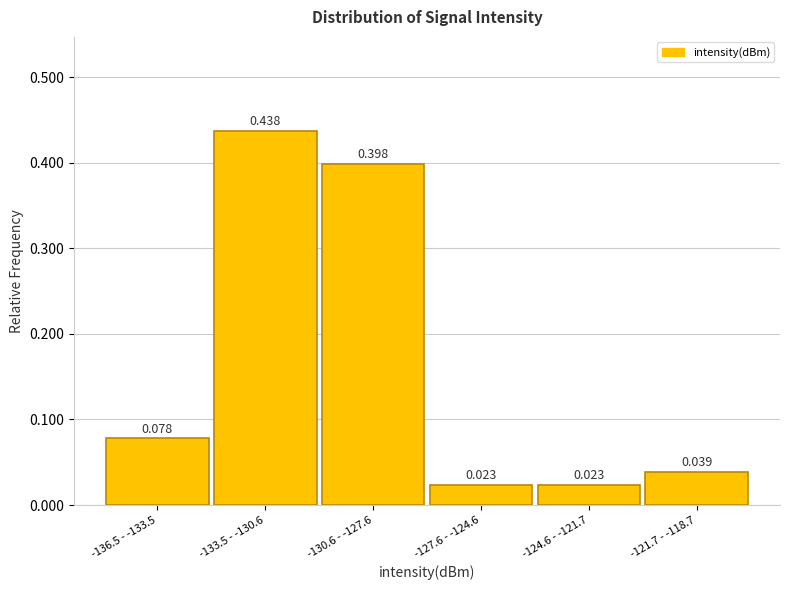

How many series are shown in this chart?

1